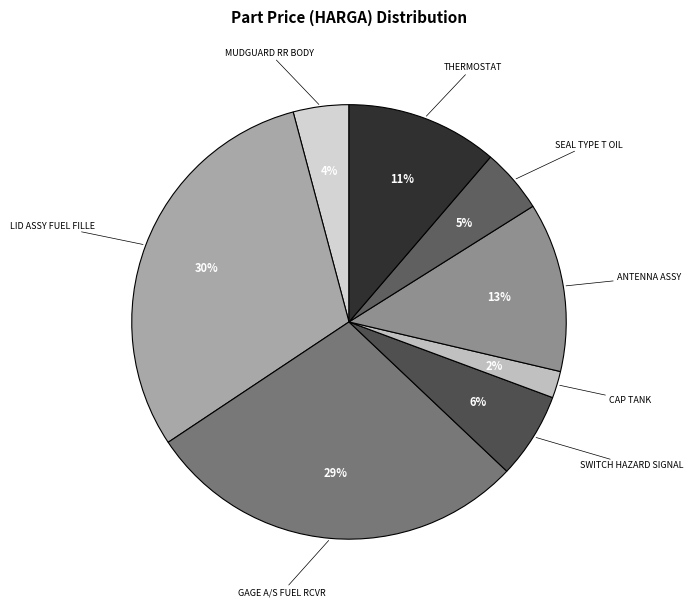

To the nearest percent, what is the difference between the largest and smallest slice percentages?

28%